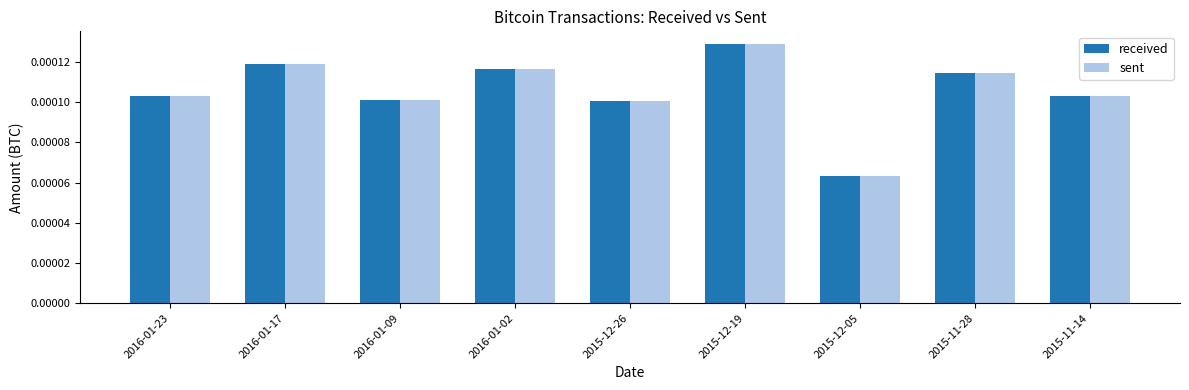

Is the value of sent at 2015-11-28 greater than the value of received at 2015-12-05?

Yes